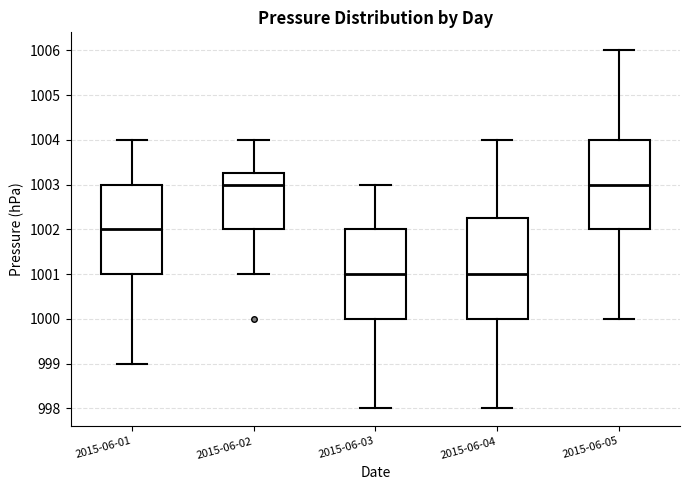

Reading left to right, read every box against the y-axis: the position of its median line, the range the box covers, and the ends of its whiskers. The values are not printed on the chart, so give them approximately, as read against the axis.

2015-06-01: median 1002.0, box 1001.0 to 1003.0, whiskers 999.0 to 1004.0
2015-06-02: median 1003.0, box 1002.0 to 1003.3, whiskers 1001.0 to 1004.0
2015-06-03: median 1001.0, box 1000.0 to 1002.0, whiskers 998.0 to 1003.0
2015-06-04: median 1001.0, box 1000.0 to 1002.3, whiskers 998.0 to 1004.0
2015-06-05: median 1003.0, box 1002.0 to 1004.0, whiskers 1000.0 to 1006.0